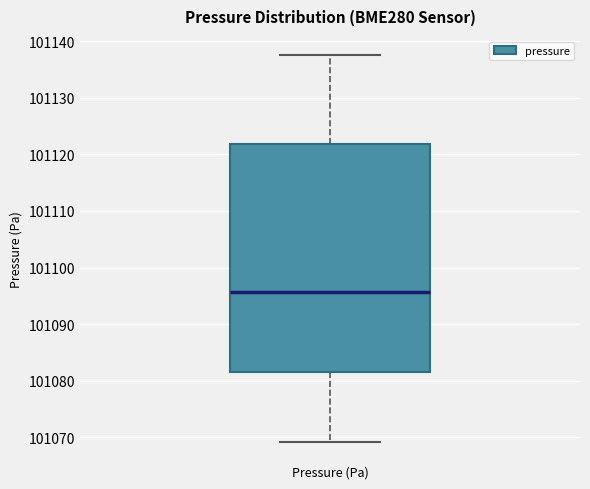

Where does the median line of the box for Pressure (Pa) sit on the y-axis? The values are not printed on the chart, so give them approximately, as read against the axis.

101096